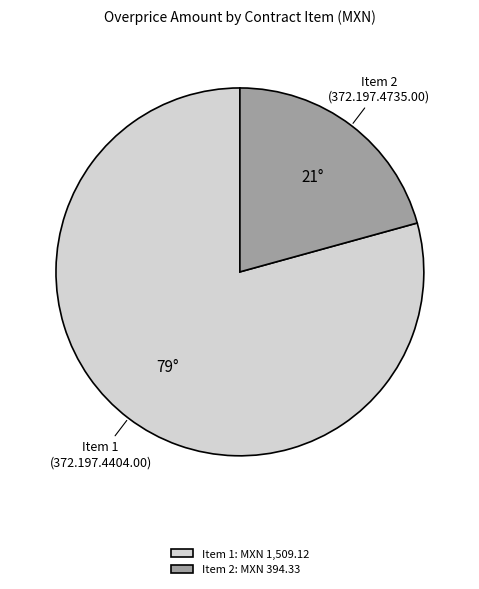

Rank the categories by value from highest to lowest.

Item 1: MXN 1,509.12, Item 2: MXN 394.33